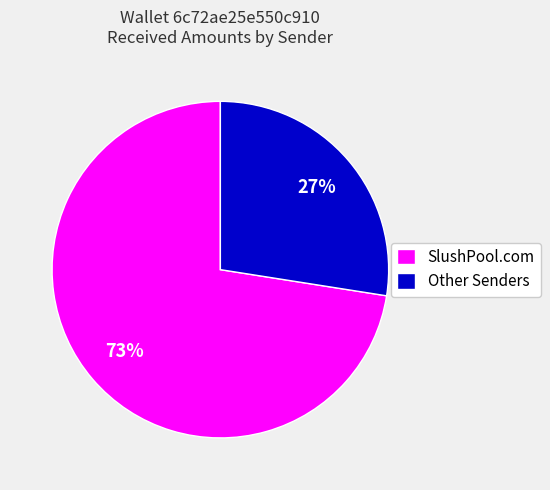

Is the sum of SlushPool.com and Other Senders greater than half?

Yes